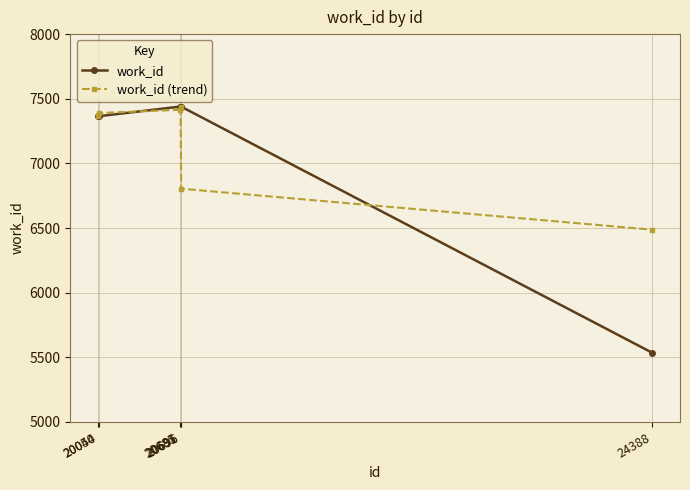

What is the minimum value shown in the chart?

5535.0